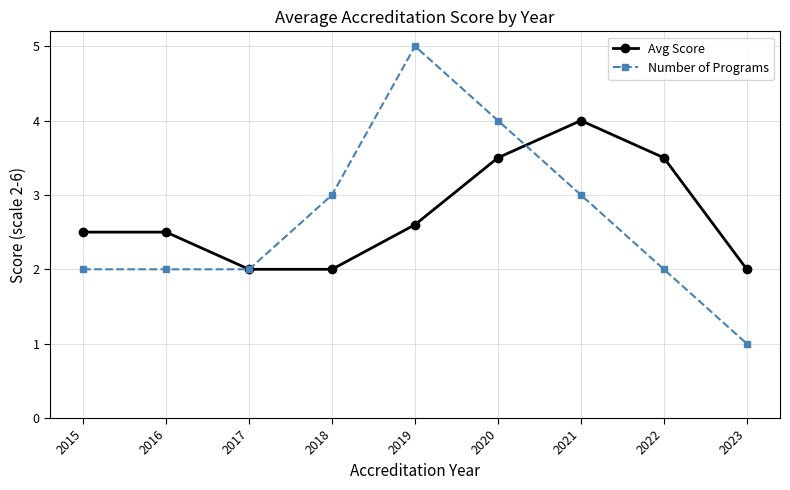

What is the sum of all Avg Score values?

24.6